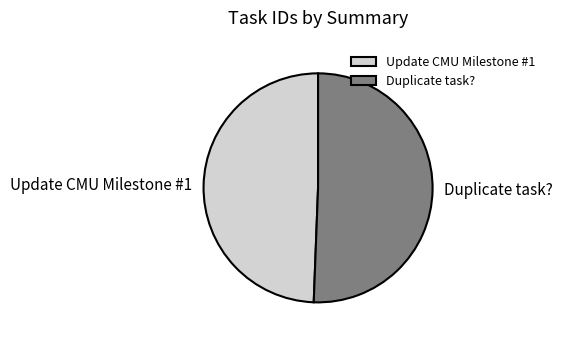

Approximately how many times larger is the value at Update CMU Milestone #1 compared to Duplicate task??

1.0